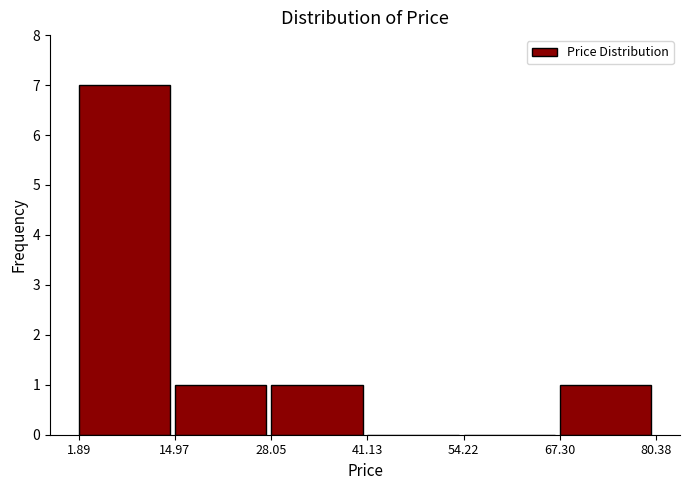

Reading left to right, list every bar in this chart as the range it spans on the x-axis followed by its height. The values are not printed on the chart, so give them approximately, as read against the axis.

1.89 to 14.97: 7
14.97 to 28.05: 1
28.05 to 41.13: 1
41.13 to 54.22: 0
54.22 to 67.30: 0
67.30 to 80.38: 1